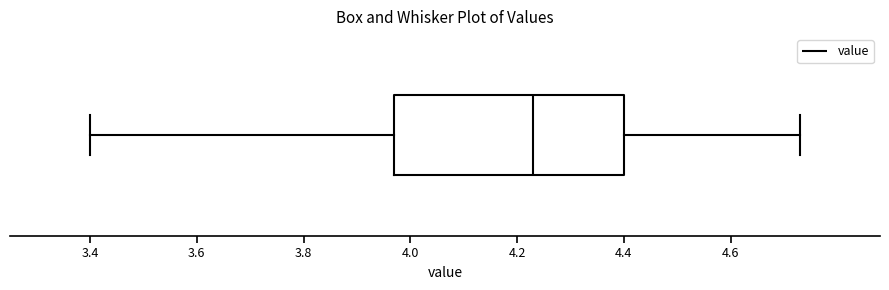

Transcribe this box plot: give where the median line is, the range the box spans, and where the two whiskers end, as read against the x-axis. The values are not printed on the chart, so give them approximately, as read against the axis.

median 4.24, box 3.98 to 4.40, whiskers 3.40 to 4.74